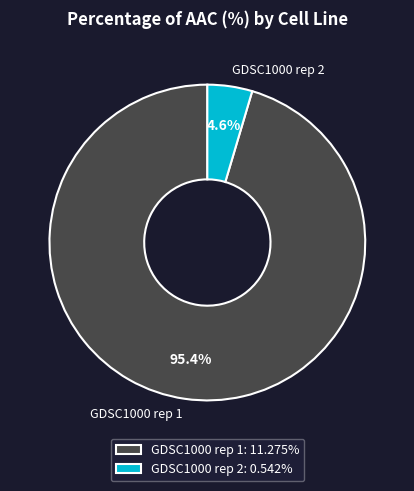

Which category accounts for the majority?

GDSC1000 rep 1